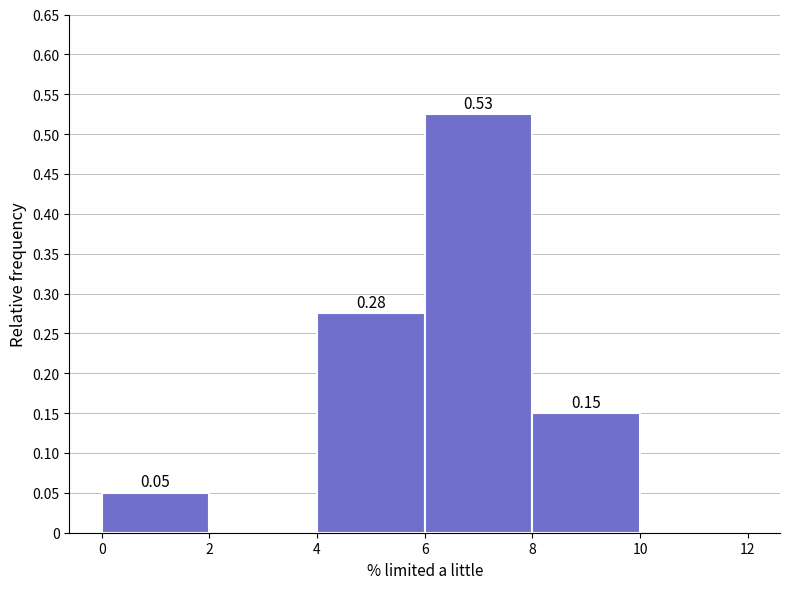

Over which range of the x-axis is the bar tallest?

6 to 8